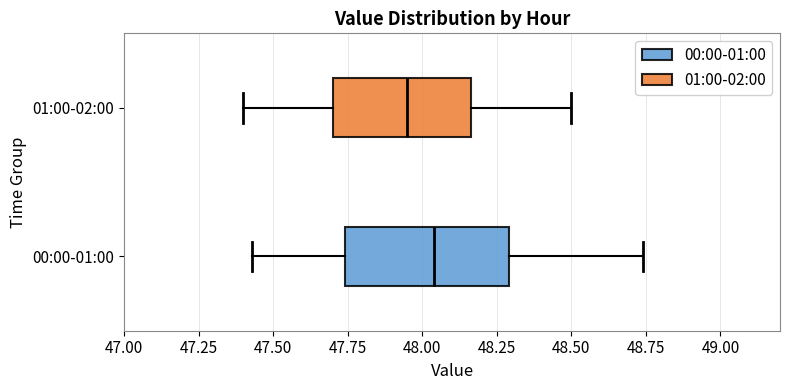

Reading bottom to top, transcribe this box plot: for each box, give where its median line is, the range the box spans, and where its two whiskers end, as read against the x-axis. The values are not printed on the chart, so give them approximately, as read against the axis.

00:00-01:00: median 48.05, box 47.75 to 48.30, whiskers 47.45 to 48.75
01:00-02:00: median 47.95, box 47.70 to 48.15, whiskers 47.40 to 48.50